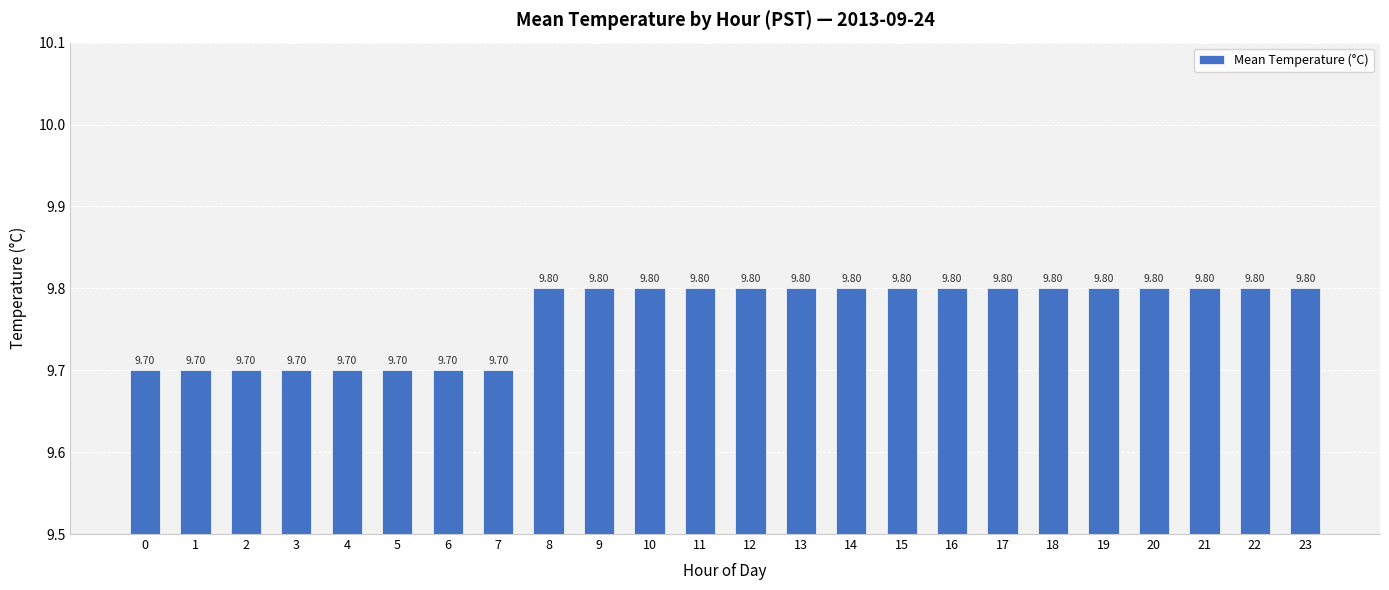

Reading left to right, what are all the values shown in this chart?

0=9.7	1=9.7	2=9.7	3=9.7	4=9.7	5=9.7	6=9.7	7=9.7	8=9.8	9=9.8	10=9.8	11=9.8	12=9.8	13=9.8	14=9.8	15=9.8	16=9.8	17=9.8	18=9.8	19=9.8	20=9.8	21=9.8	22=9.8	23=9.8